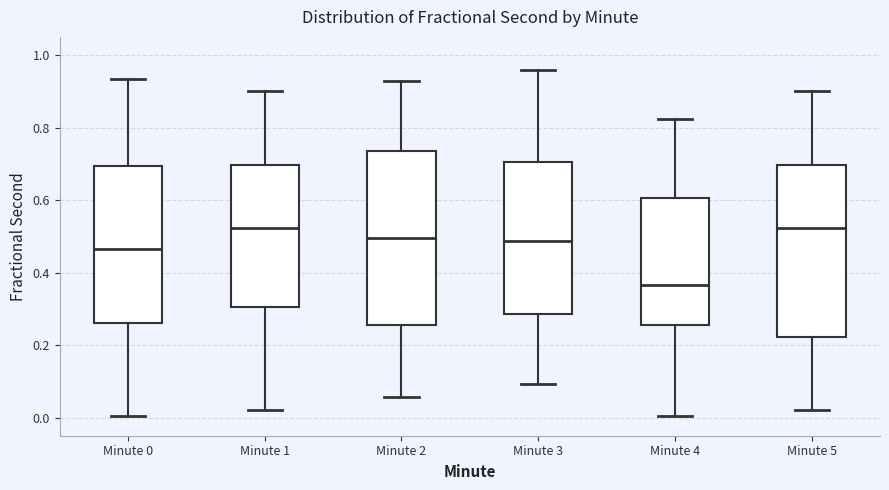

Reading left to right, transcribe this box plot: for each box, give where its median line is, the range the box spans, and where its two whiskers end, as read against the y-axis. The values are not printed on the chart, so give them approximately, as read against the axis.

Minute 0: median 0.46, box 0.26 to 0.70, whiskers 0.00 to 0.94
Minute 1: median 0.52, box 0.30 to 0.70, whiskers 0.02 to 0.90
Minute 2: median 0.50, box 0.26 to 0.74, whiskers 0.06 to 0.92
Minute 3: median 0.48, box 0.28 to 0.70, whiskers 0.10 to 0.96
Minute 4: median 0.36, box 0.26 to 0.60, whiskers 0.00 to 0.82
Minute 5: median 0.52, box 0.22 to 0.70, whiskers 0.02 to 0.90